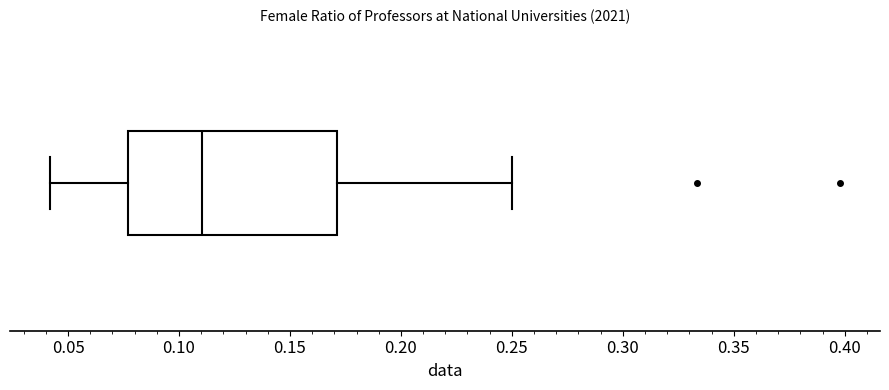

Where does the right whisker of the box end on the x-axis? The values are not printed on the chart, so give them approximately, as read against the axis.

0.250